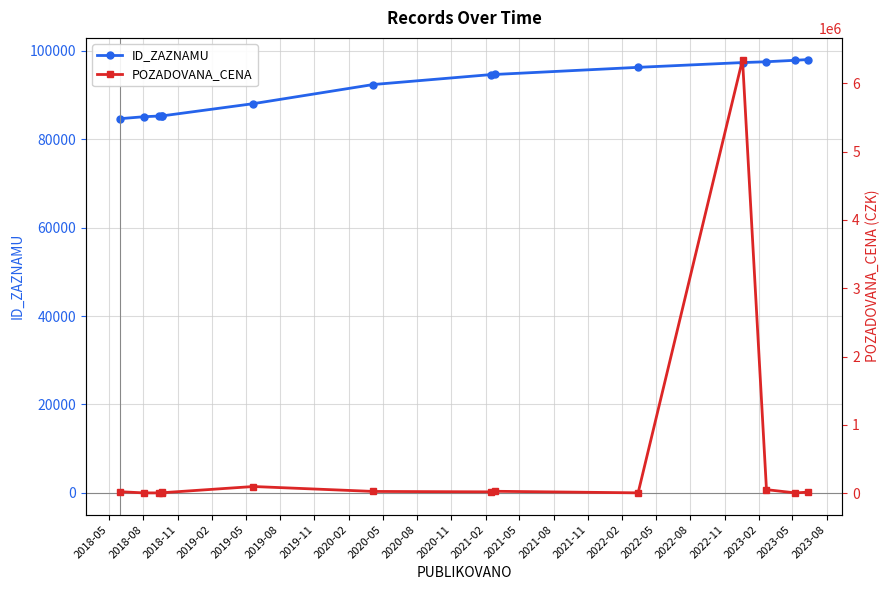

Rank the series by their average value, from lowest to highest.

ID_ZAZNAMU, POZADOVANA_CENA